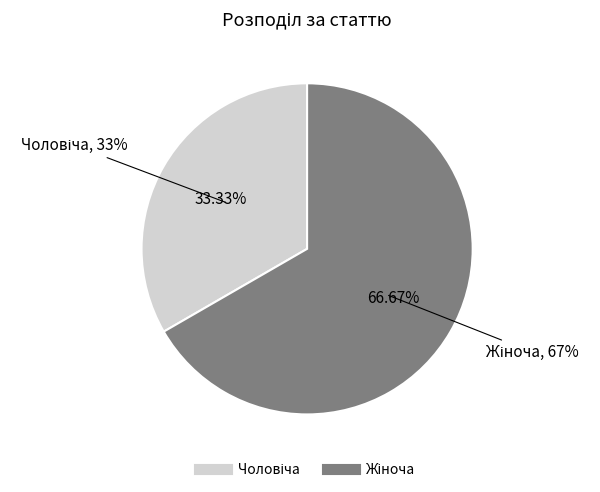

To the nearest percent, what is the difference between the largest and smallest slice percentages?

33%